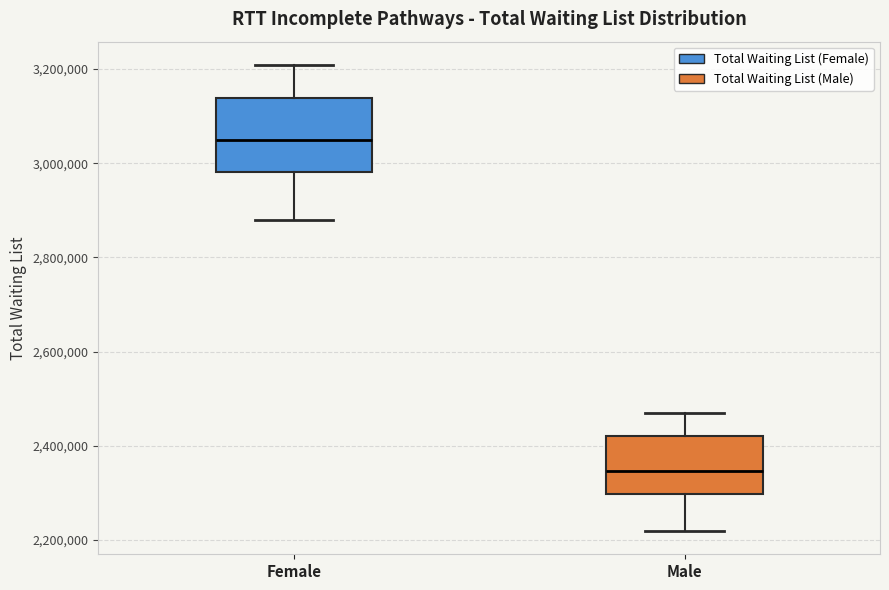

Where does the median line of the box for Male sit on the y-axis? The values are not printed on the chart, so give them approximately, as read against the axis.

2340000